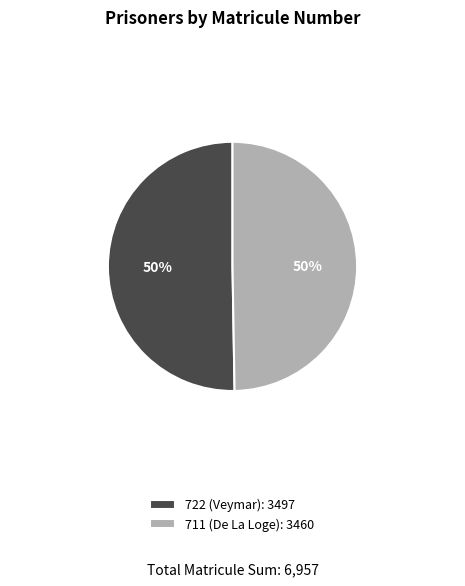

Is the sum of 711 (De La Loge) and 722 (Veymar) greater than half?

Yes